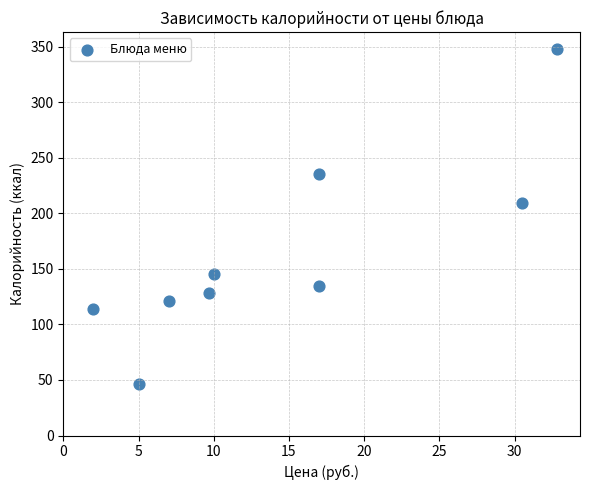

What Y value in the scatter plot is closest to 197?

209.4